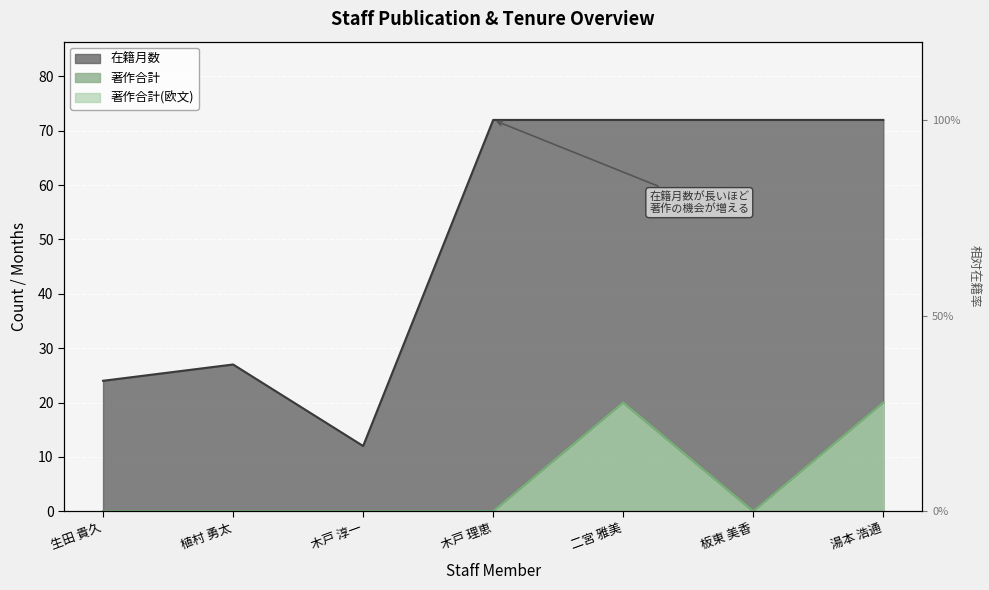

What is the spread (max minus min) of values at 木戸 淳一?

12